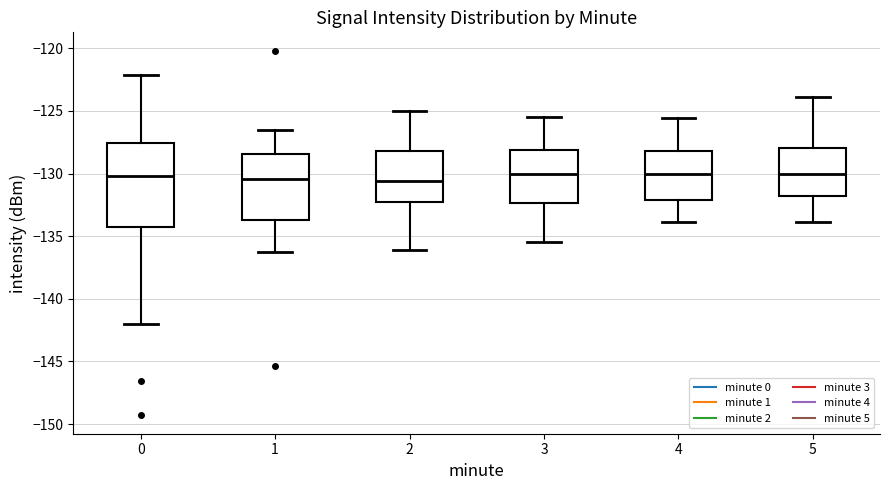

Reading left to right, transcribe this box plot: for each box, give where its median line is, the range the box spans, and where its two whiskers end, as read against the y-axis. The values are not printed on the chart, so give them approximately, as read against the axis.

0: median -130.0, box -134.5 to -127.5, whiskers -142.0 to -122.0
1: median -130.5, box -133.5 to -128.5, whiskers -136.0 to -126.5
2: median -130.5, box -132.5 to -128.0, whiskers -136.0 to -125.0
3: median -130.0, box -132.5 to -128.0, whiskers -135.5 to -125.5
4: median -130.0, box -132.0 to -128.0, whiskers -134.0 to -125.5
5: median -130.0, box -132.0 to -128.0, whiskers -134.0 to -124.0